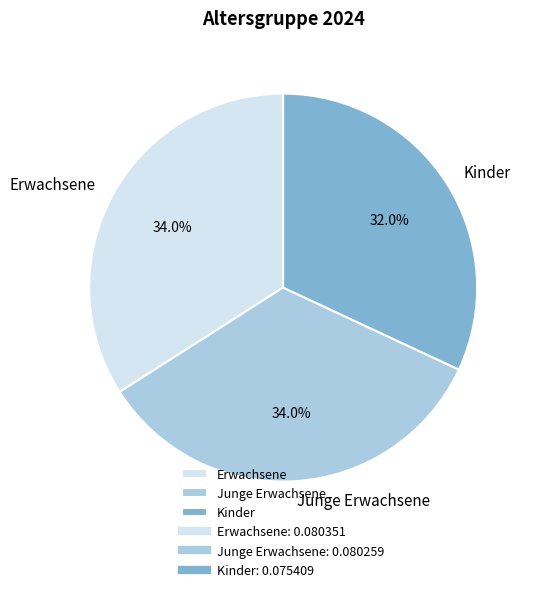

What percentage is the Kinder slice, to the nearest percent?

32%